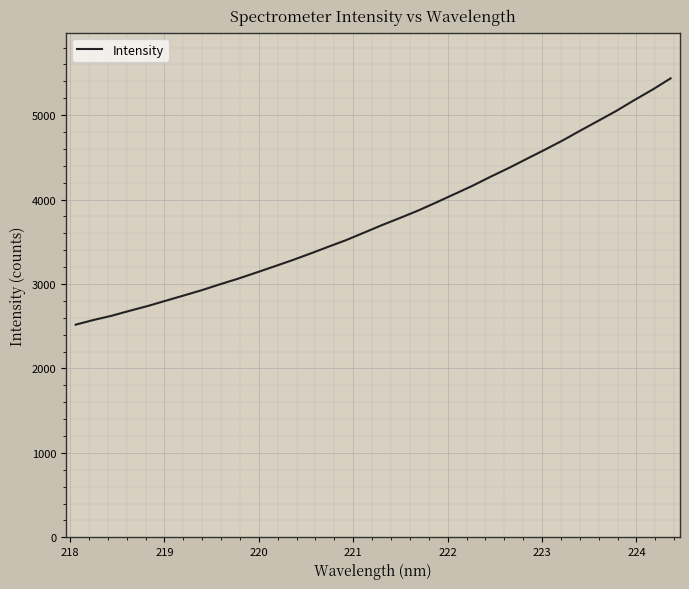

What is the greatest value displayed?

5435.3